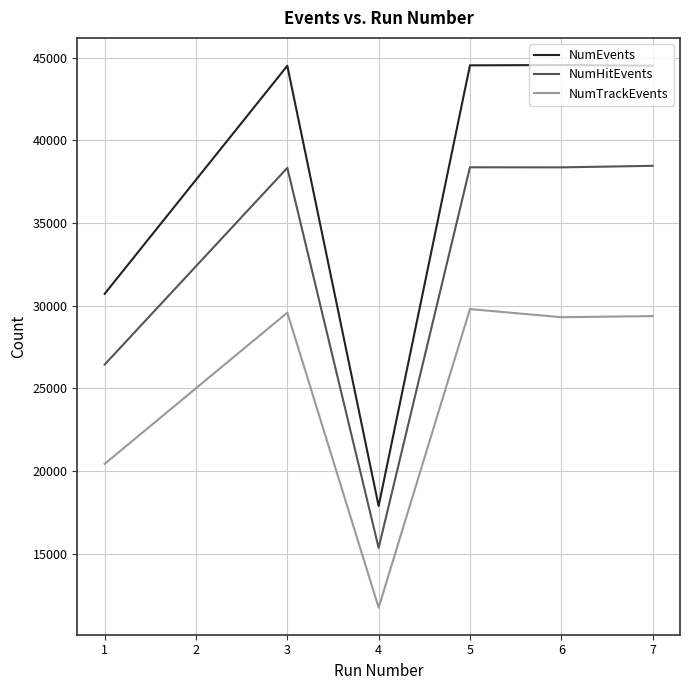

How many lines are shown in the chart?

3